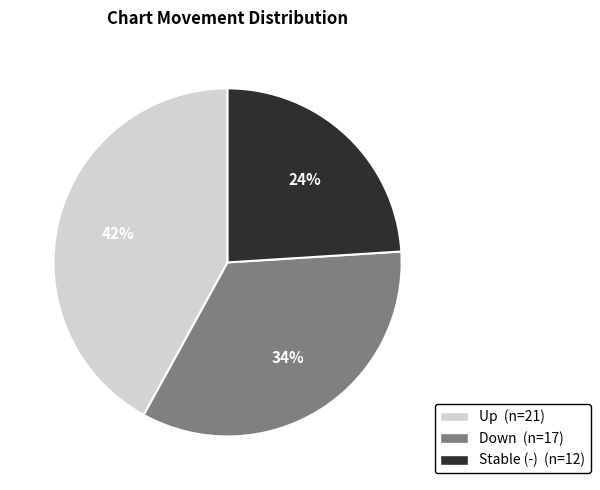

Does any single category account for the majority?

No